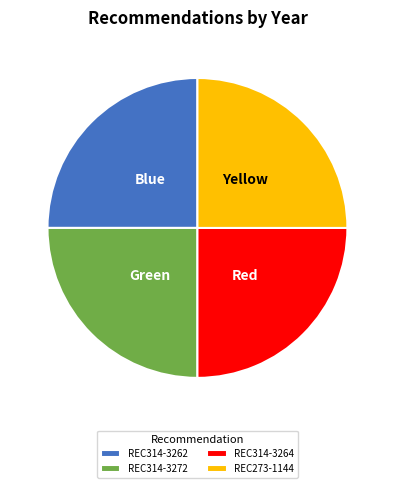

Approximately how many times larger is the value at REC273-1144 compared to REC314-3272?

1.0